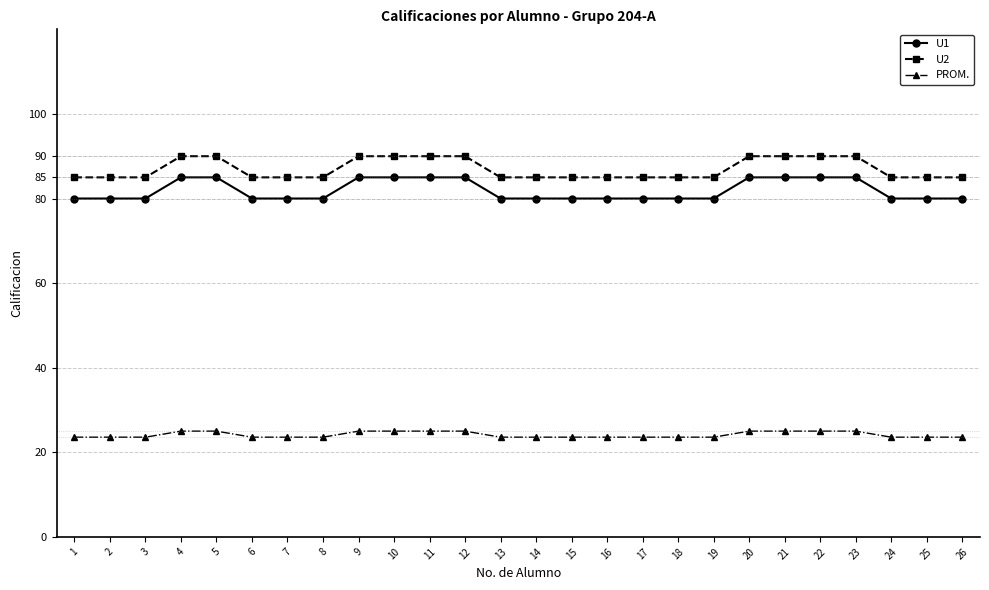

What is the spread (max minus min) of values at 3?

61.4